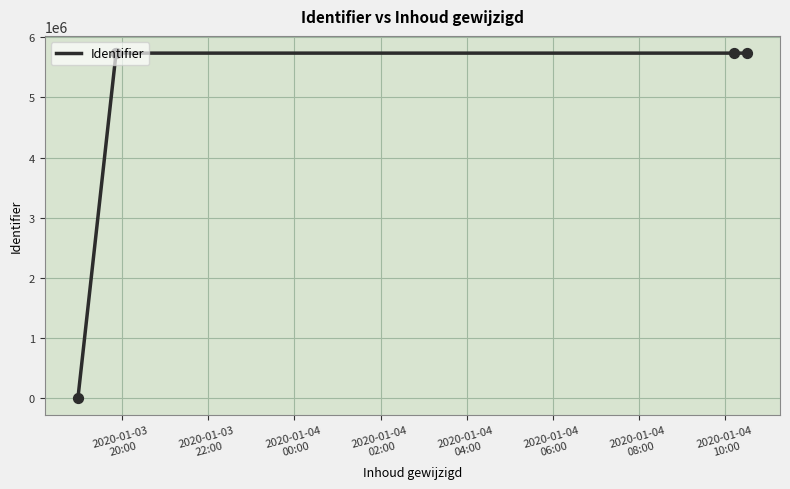

What is the difference between the maximum and minimum values?

5738396